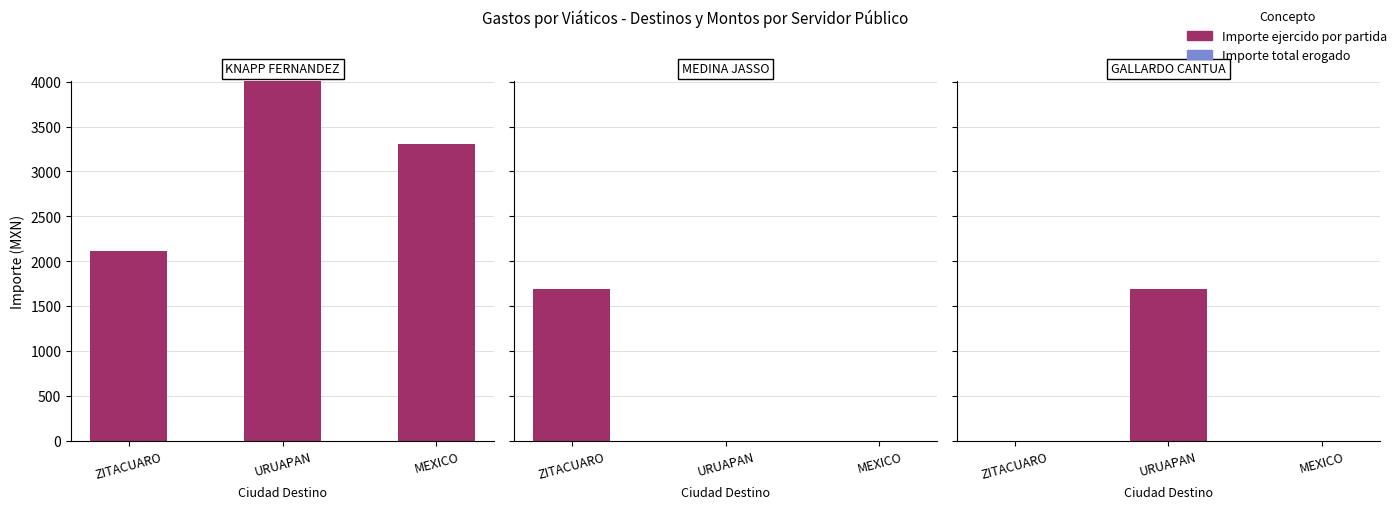

Reading right to left, extract all data points from this chart.

Importe ejercido por partida: MEXICO=0.0	URUAPAN=1694.5	ZITACUARO=0.0
Importe total erogado: MEXICO=0.0	URUAPAN=0.0	ZITACUARO=0.0